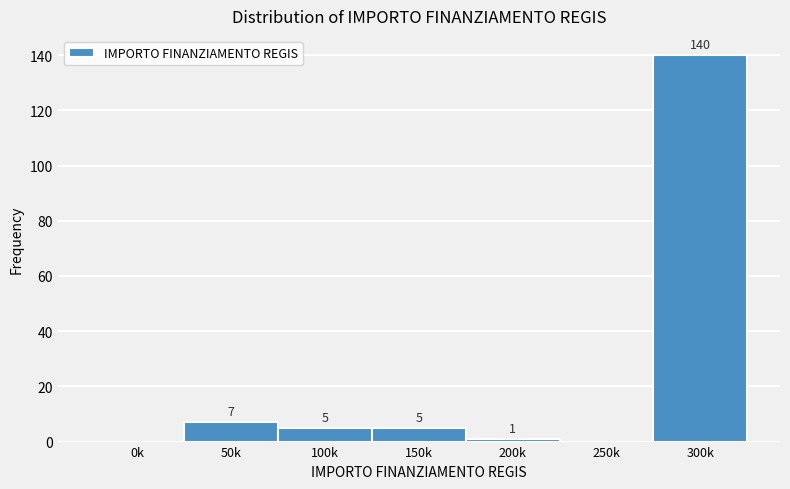

Reading left to right, list all the values displayed in this chart.

0k=0	50k=7	100k=5	150k=5	200k=1	250k=0	300k=140